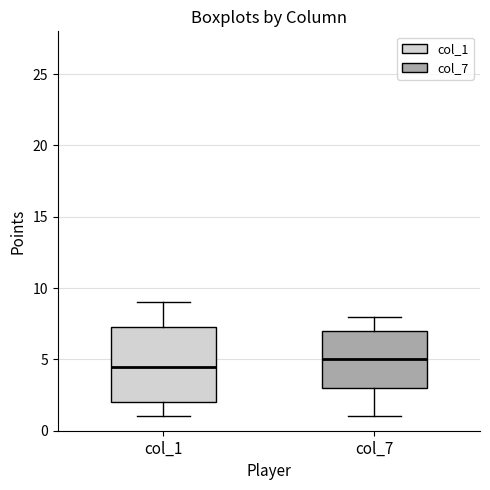

Reading left to right, read every box against the y-axis: the position of its median line, the range the box covers, and the ends of its whiskers. The values are not printed on the chart, so give them approximately, as read against the axis.

col_1: median 4.5, box 2.0 to 7.5, whiskers 1.0 to 9.0
col_7: median 5.0, box 3.0 to 7.0, whiskers 1.0 to 8.0